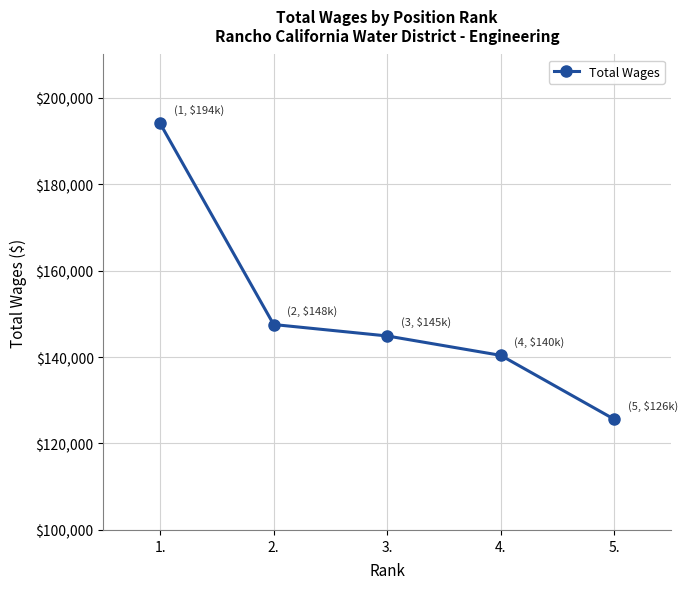

What is the value of the 5th point from the left?

125610